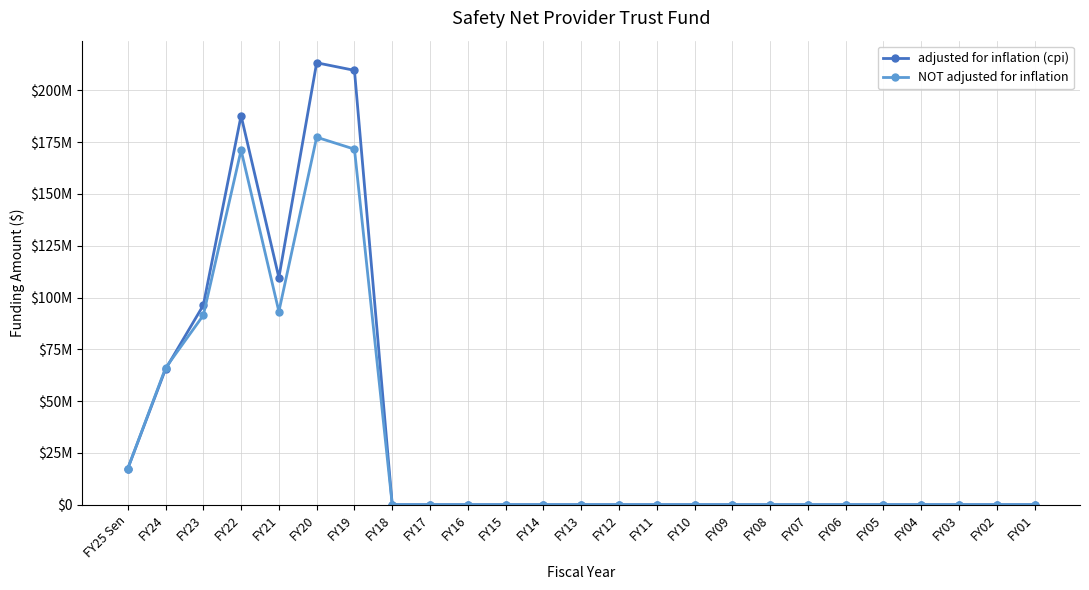

How many intersections are there between adjusted for inflation (cpi) and NOT adjusted for inflation?

1